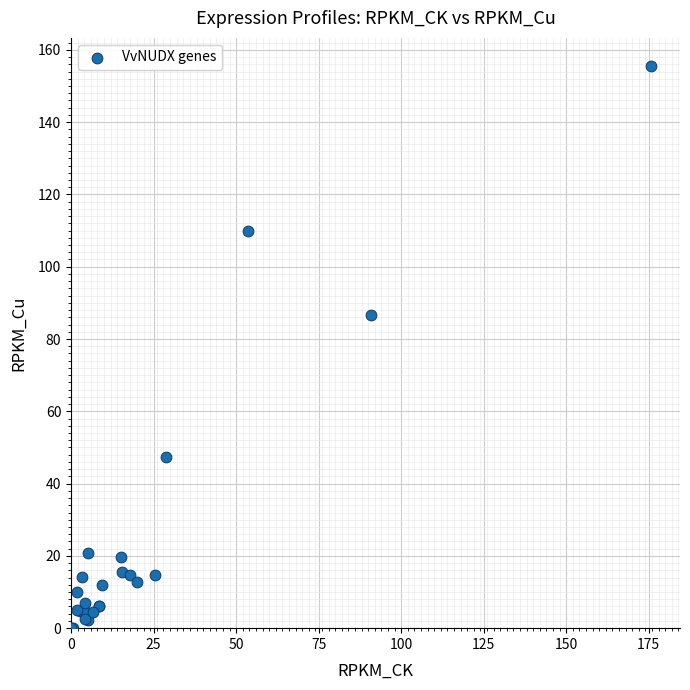

What Y value in the scatter plot is closest to 77?

86.8